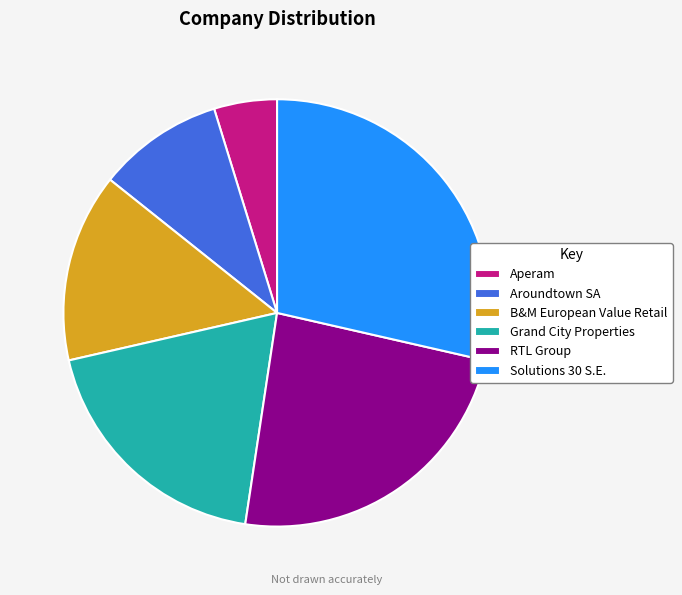

Approximately how many times larger is the value at Aperam compared to Aroundtown SA?

0.5